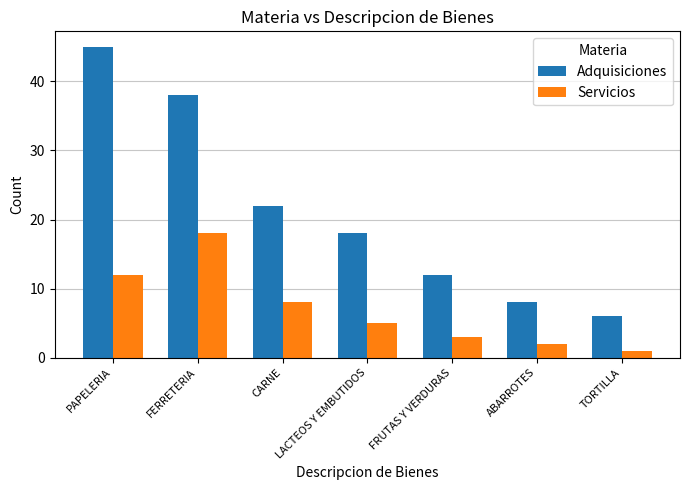

Which series changed the most between PAPELERIA and FRUTAS Y VERDURAS?

Adquisiciones